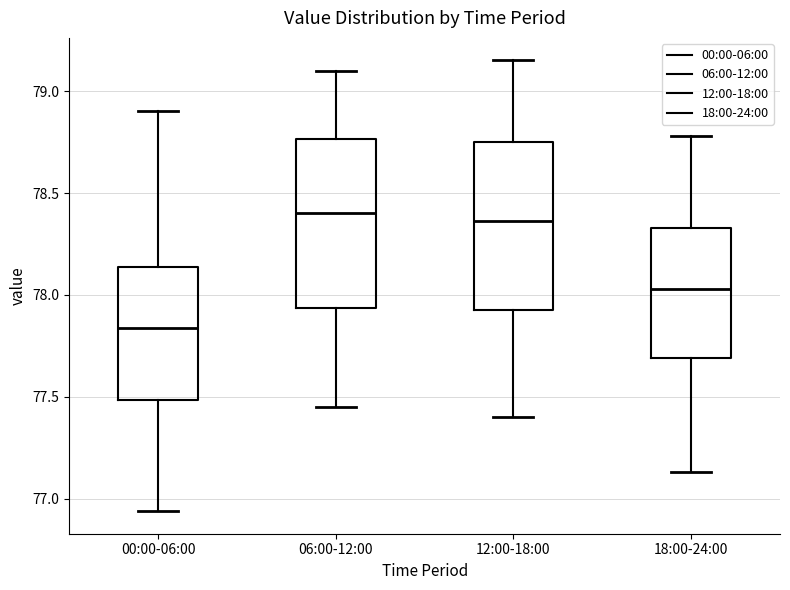

Reading left to right, transcribe this box plot: for each box, give where its median line is, the range the box spans, and where its two whiskers end, as read against the y-axis. The values are not printed on the chart, so give them approximately, as read against the axis.

00:00-06:00: median 77.85, box 77.50 to 78.15, whiskers 76.95 to 78.90
06:00-12:00: median 78.40, box 77.95 to 78.75, whiskers 77.45 to 79.10
12:00-18:00: median 78.35, box 77.95 to 78.75, whiskers 77.40 to 79.15
18:00-24:00: median 78.05, box 77.70 to 78.35, whiskers 77.15 to 78.80